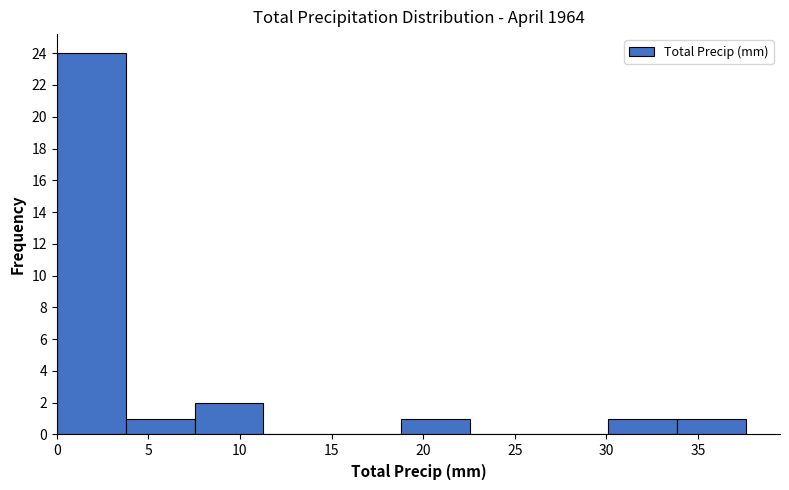

Reading left to right, transcribe this chart: for each bar, give the range it covers on the x-axis and its height. Neither the bar edges nor the heights are printed on the chart, so give them approximately, as read against the axes.

0.0 to 4.0: 24
4.0 to 7.5: 1
7.5 to 11.5: 2
11.5 to 15.0: 0
15.0 to 19.0: 0
19.0 to 22.5: 1
22.5 to 26.5: 0
26.5 to 30.0: 0
30.0 to 34.0: 1
34.0 to 37.5: 1